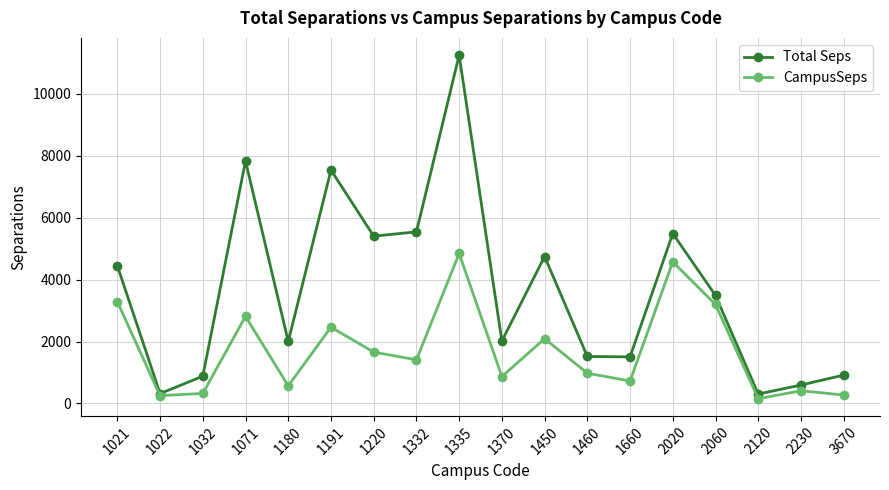

Between 1021 and 2230, which series saw the biggest shift?

Total Seps